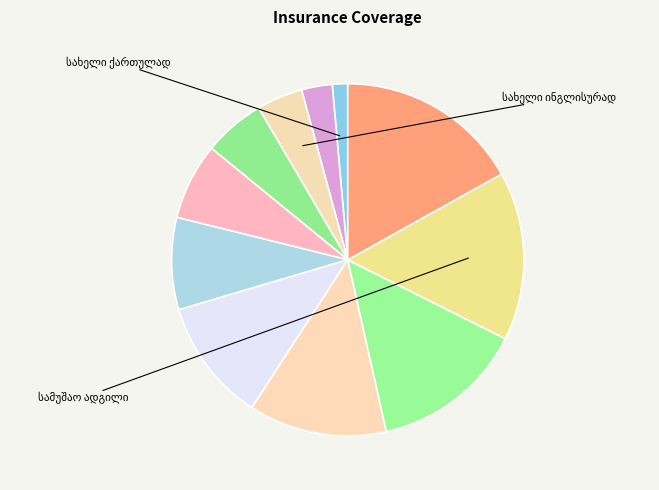

Combined, what portion of the pie is ტელეფონი and საცხოვრებელი ადგილი?

21.1%